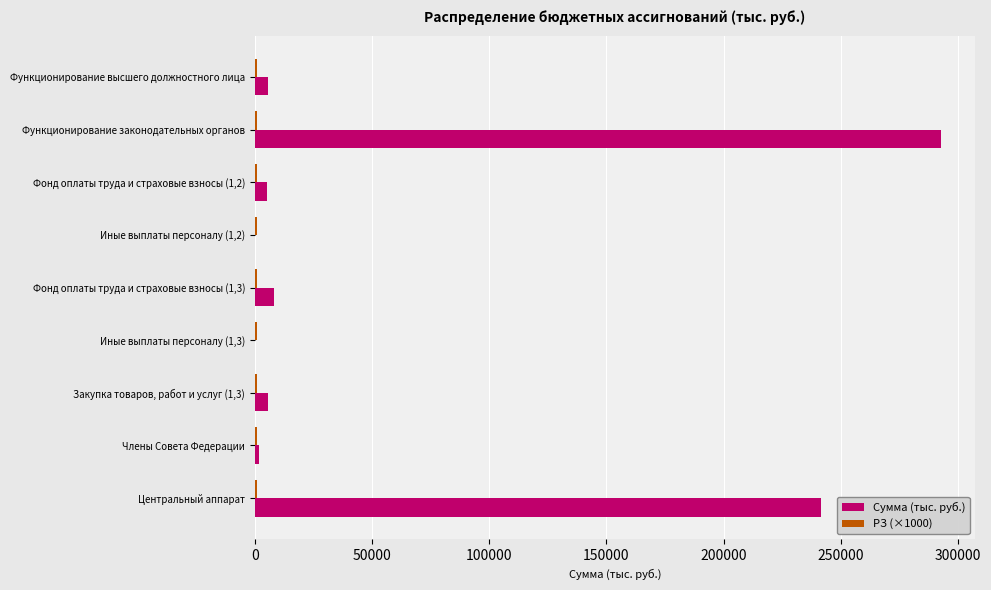

What is the sum of all Сумма (тыс. руб.) values?

560412.0